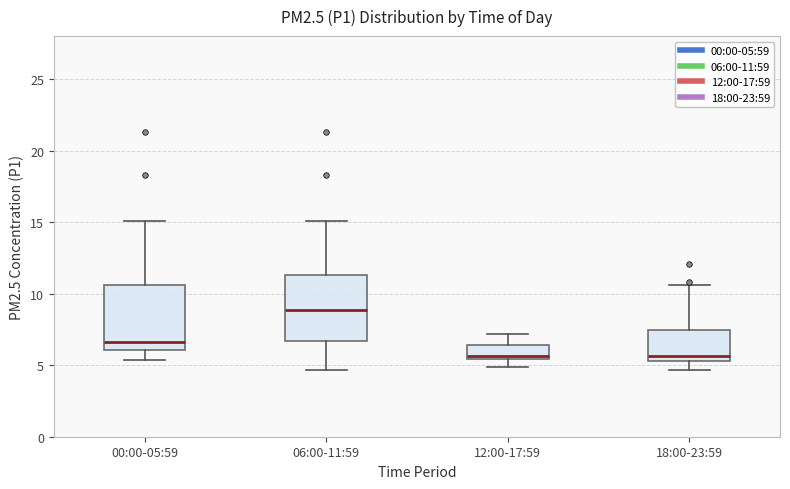

Which box has the highest median line?

06:00-11:59